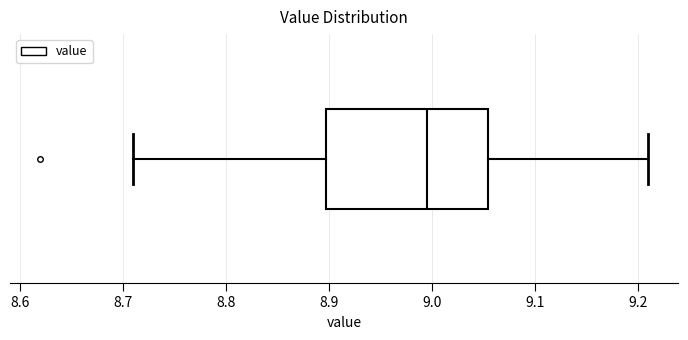

Read this box plot against the x-axis: the position of the median line, the range covered by the box, and the ends of both whiskers. The values are not printed on the chart, so give them approximately, as read against the axis.

median 9.00, box 8.90 to 9.06, whiskers 8.71 to 9.21